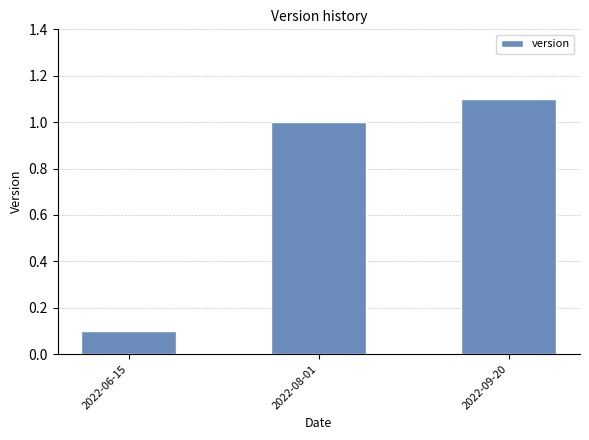

The value at 2022-06-15 is 0.1. True or false?

True